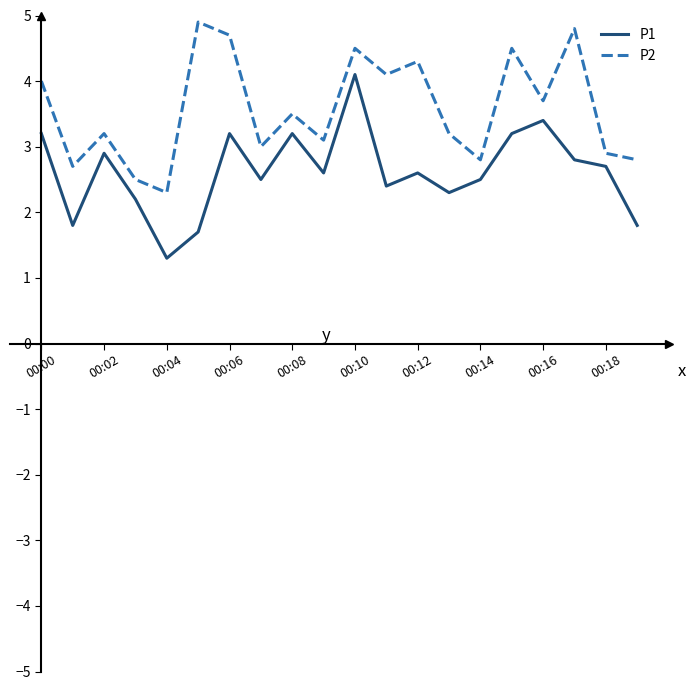

What is the maximum value shown in the chart?

4.9